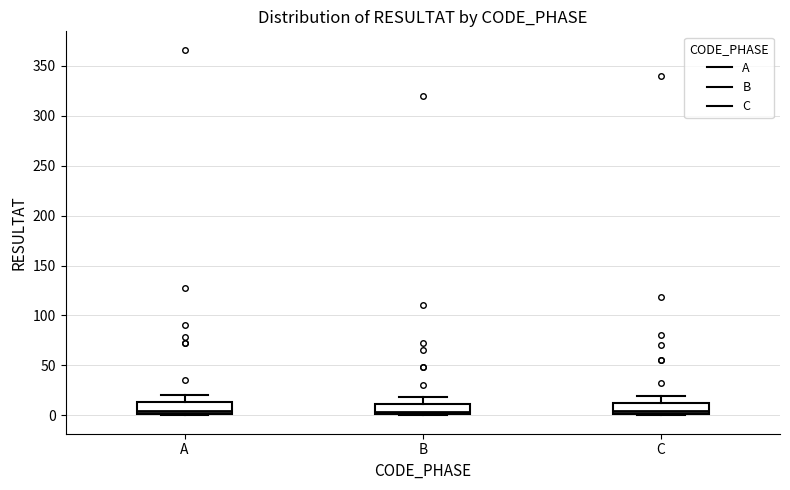

Reading left to right, transcribe this box plot: for each box, give where its median line is, the range the box spans, and where its two whiskers end, as read against the y-axis. The values are not printed on the chart, so give them approximately, as read against the axis.

A: median 5, box 0 to 15, whiskers 0 to 20
B: median 5, box 0 to 10, whiskers 0 to 20
C: median 5, box 0 to 10, whiskers 0 to 20